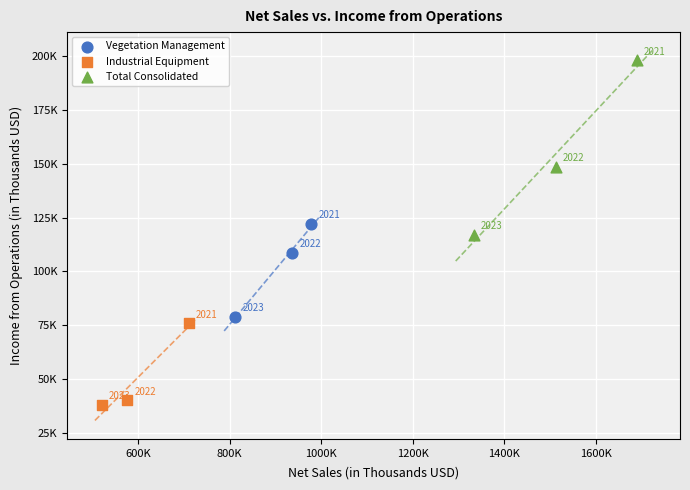

What are all the series names shown in the legend?

Vegetation Management, Industrial Equipment, Total Consolidated